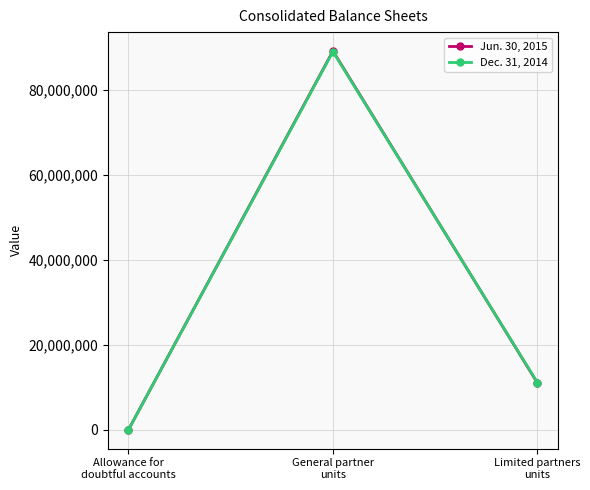

What is the greatest value displayed?

89195529